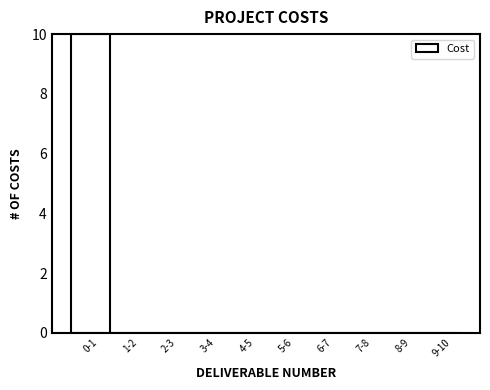

Reading left to right, extract all data points from this chart.

0-1=10	1-2=0	2-3=0	3-4=0	4-5=0	5-6=0	6-7=0	7-8=0	8-9=0	9-10=0